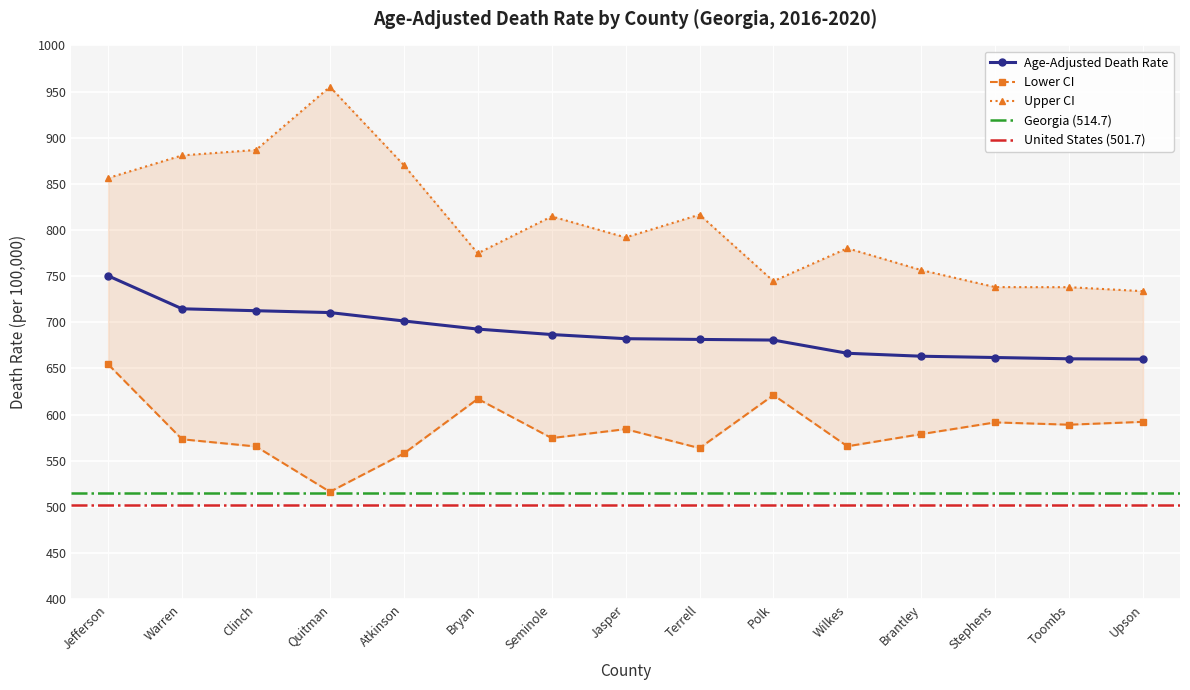

Which has a higher value, Clinch or Jasper?

Clinch